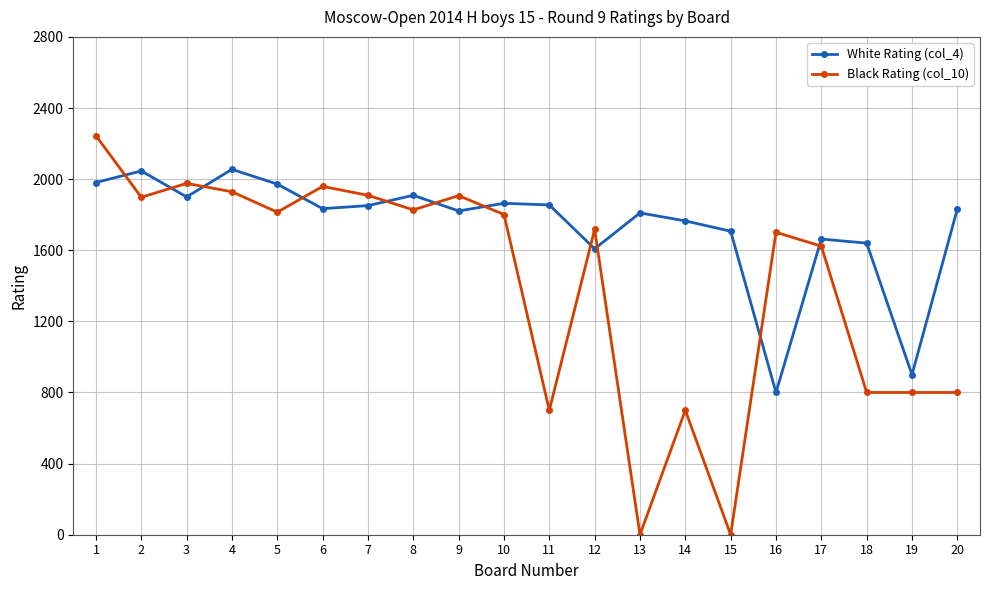

How many series are shown in this chart?

2